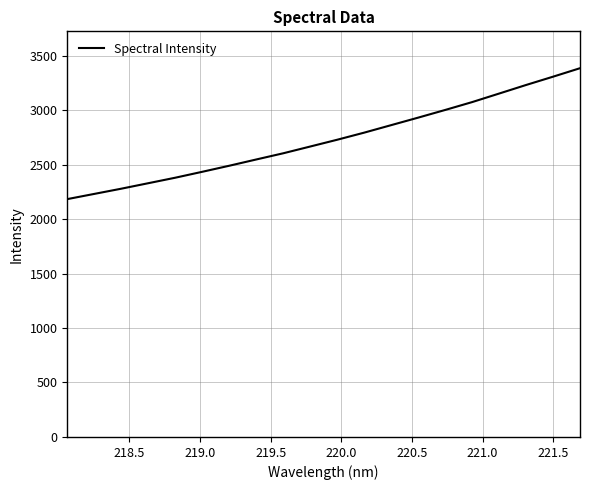

Is this an area chart (filled region under the line)?

No